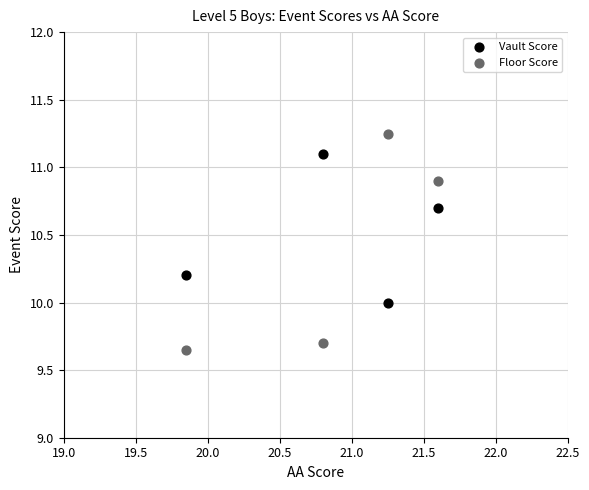

Which series has the widest spread of Y values?

Floor Score